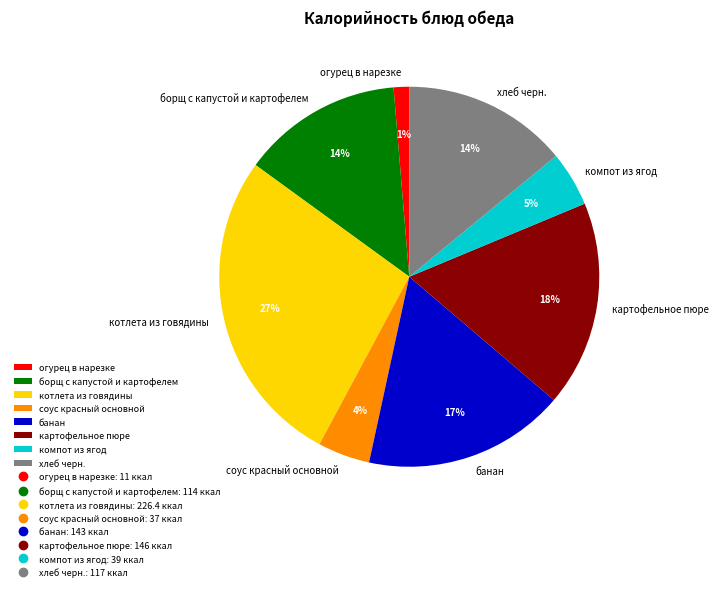

Combined, do борщ с капустой и картофелем and соус красный основной account for over 50%?

No